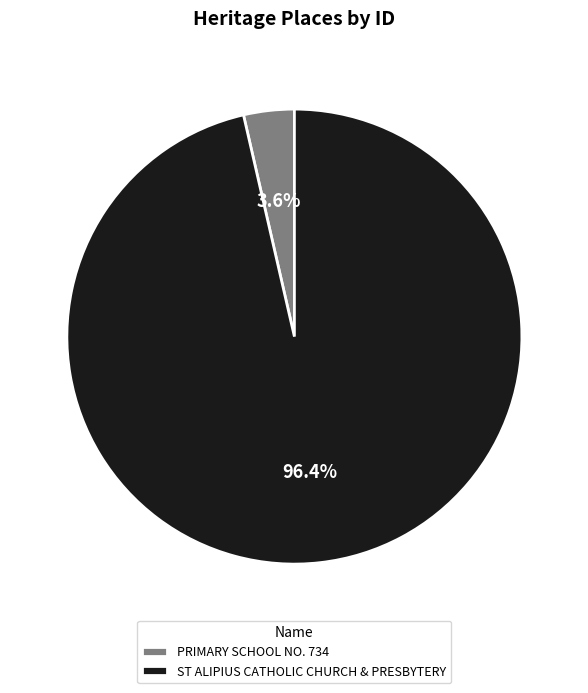

To the nearest percent, what is the difference between the largest and smallest slice percentages?

93%